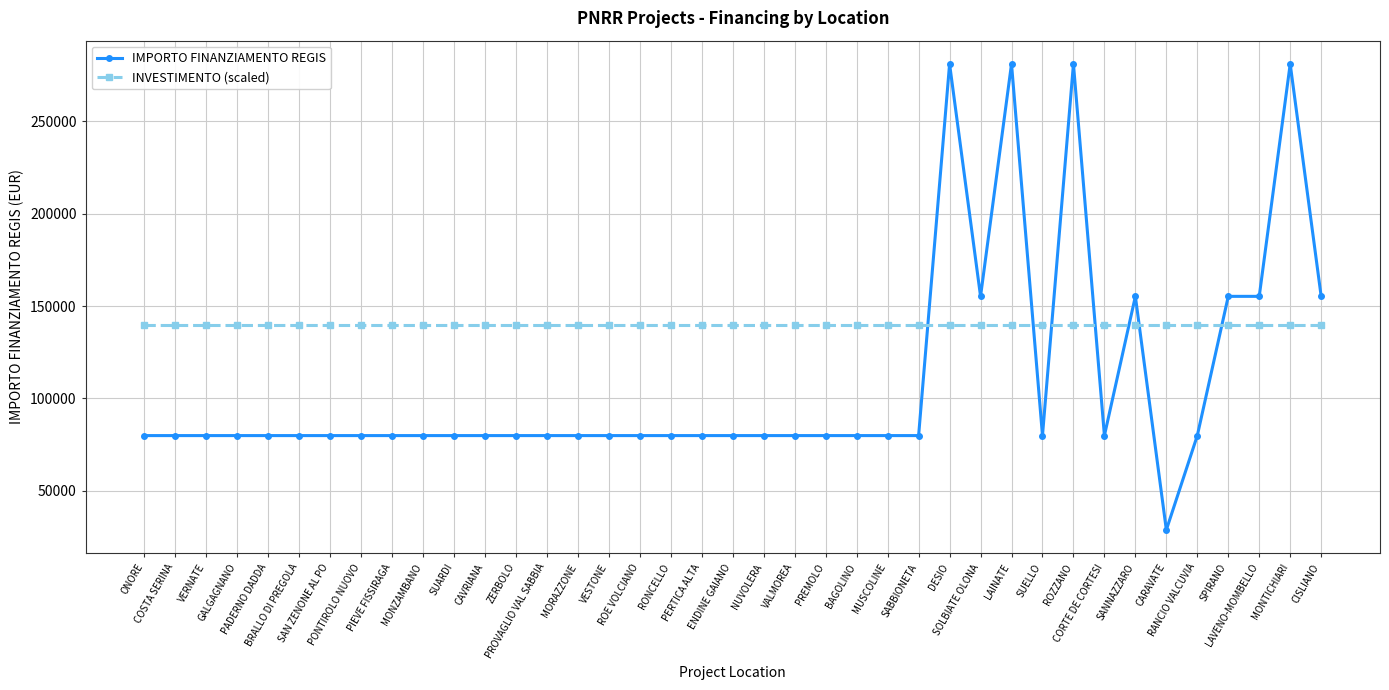

Between which two adjacent categories do IMPORTO FINANZIAMENTO REGIS and INVESTIMENTO (scaled) first intersect?

SABBIONETA and DESIO